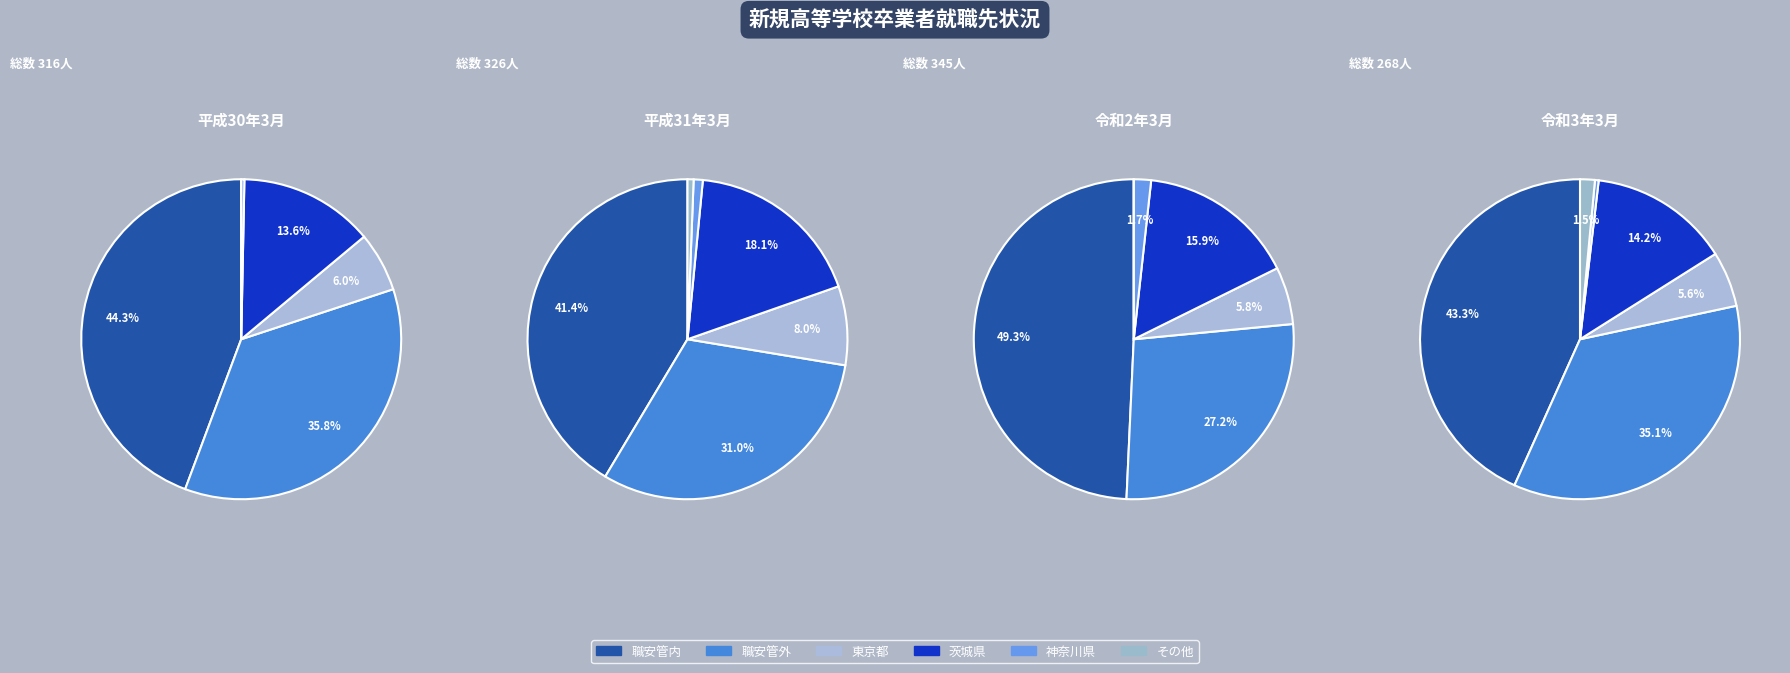

Is it true that 1 is 23% of the pie?

False